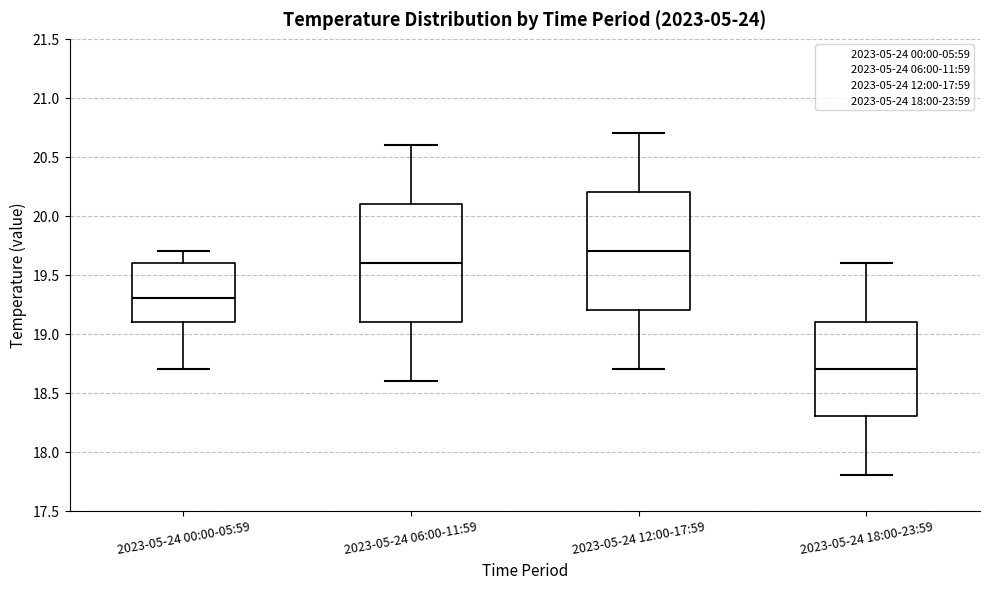

Reading left to right, transcribe this box plot: for each box, give where its median line is, the range the box spans, and where its two whiskers end, as read against the y-axis. The values are not printed on the chart, so give them approximately, as read against the axis.

2023-05-24 00:00-05:59: median 19.3, box 19.1 to 19.6, whiskers 18.7 to 19.7
2023-05-24 06:00-11:59: median 19.6, box 19.1 to 20.1, whiskers 18.6 to 20.6
2023-05-24 12:00-17:59: median 19.7, box 19.2 to 20.2, whiskers 18.7 to 20.7
2023-05-24 18:00-23:59: median 18.7, box 18.3 to 19.1, whiskers 17.8 to 19.6